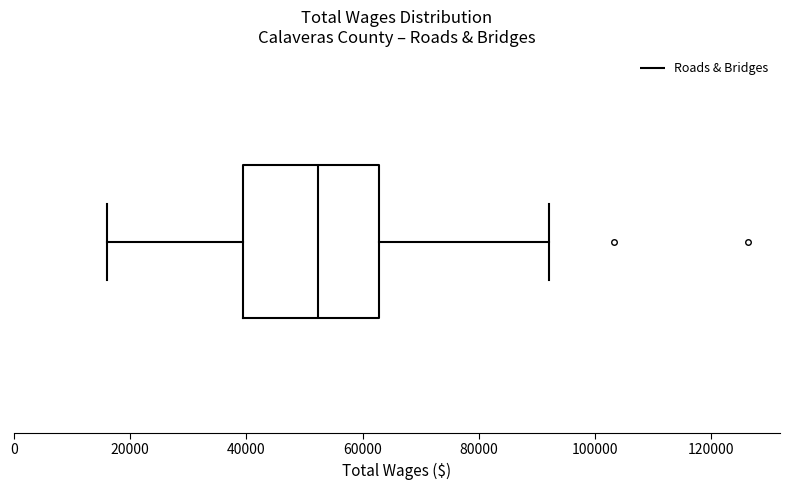

Transcribe this box plot: give where the median line is, the range the box spans, and where the two whiskers end, as read against the x-axis. The values are not printed on the chart, so give them approximately, as read against the axis.

median 52000, box 40000 to 62000, whiskers 16000 to 92000